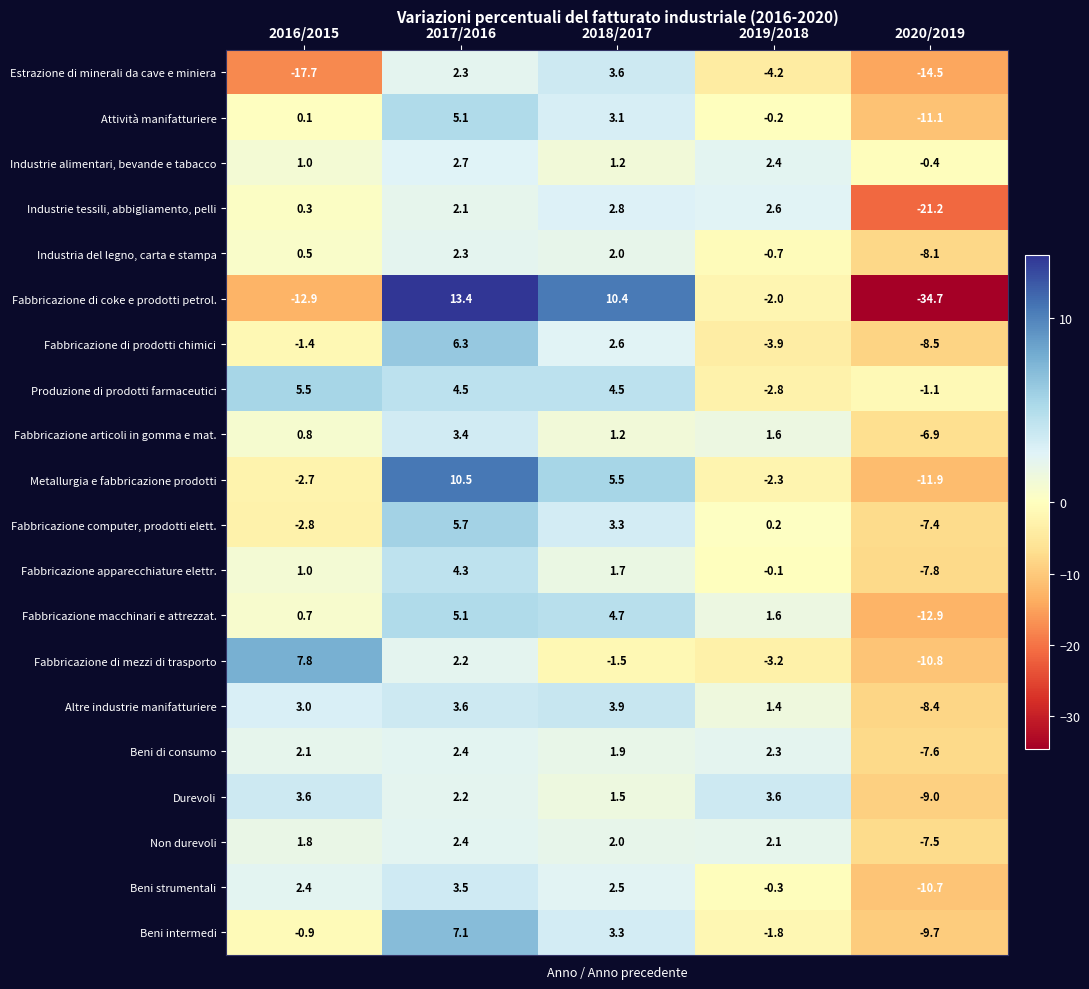

What is the total value across all series at 2017/2016?

91.1